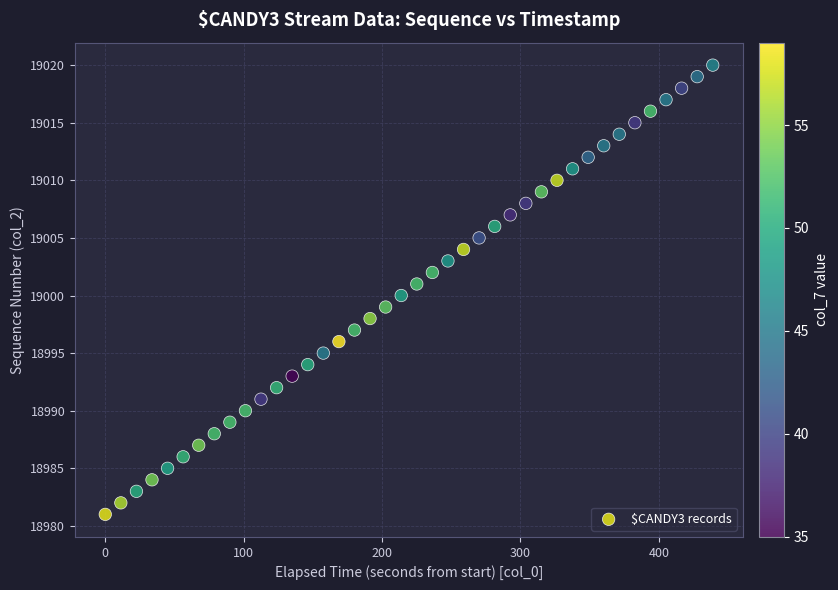

What is the range of Y values (max minus min)?

39